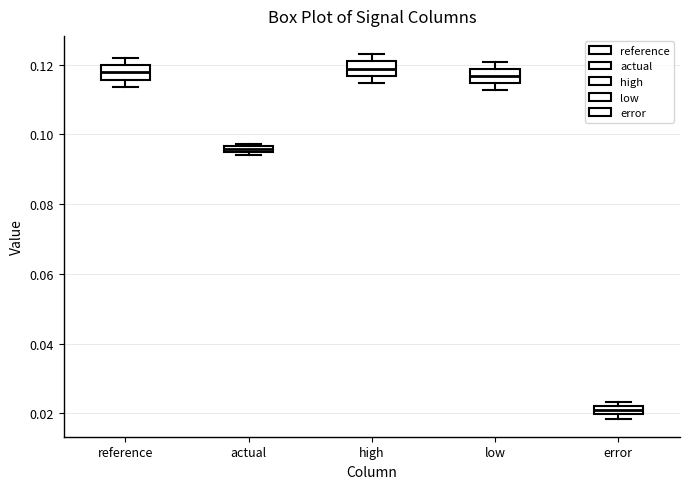

Where does the upper whisker of the box for reference end on the y-axis? The values are not printed on the chart, so give them approximately, as read against the axis.

0.122